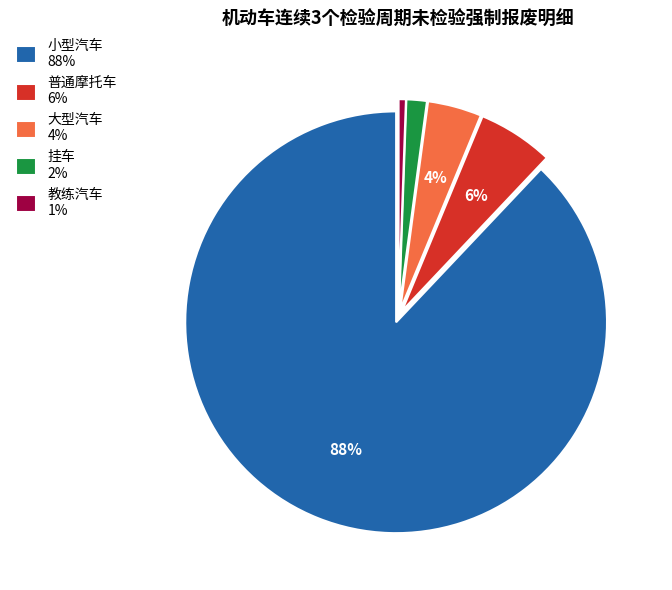

Rank the categories by value from highest to lowest.

小型汽车, 普通摩托车, 大型汽车, 挂车, 教练汽车